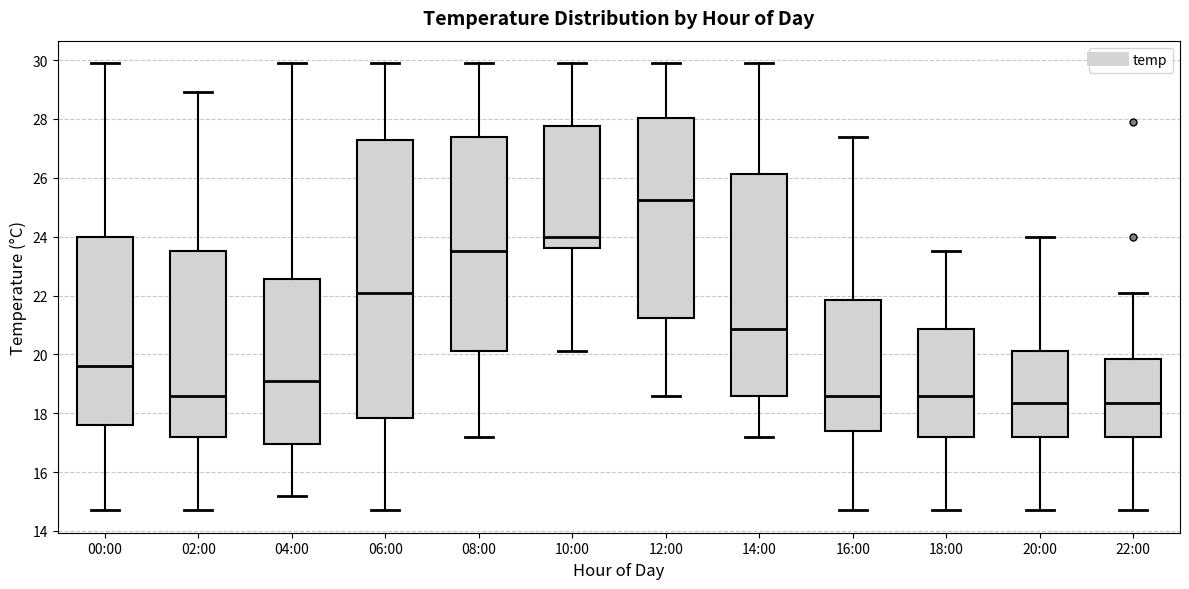

Comparing the boxes themselves (not the whiskers), which one is the tallest?

06:00